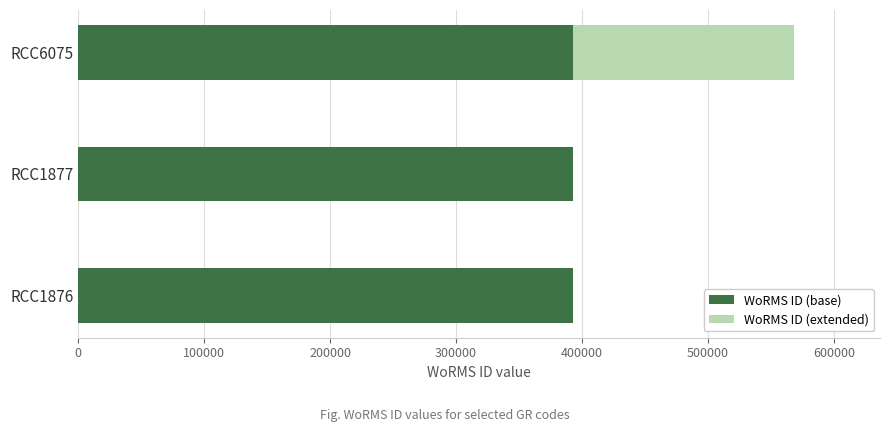

At which category is the sum across all series the highest?

RCC6075